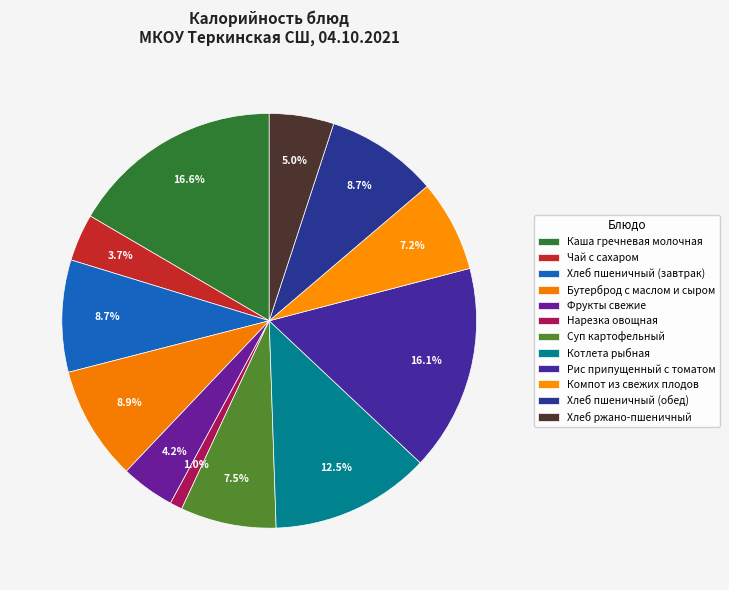

Is there any slice that represents more than half of the pie?

No